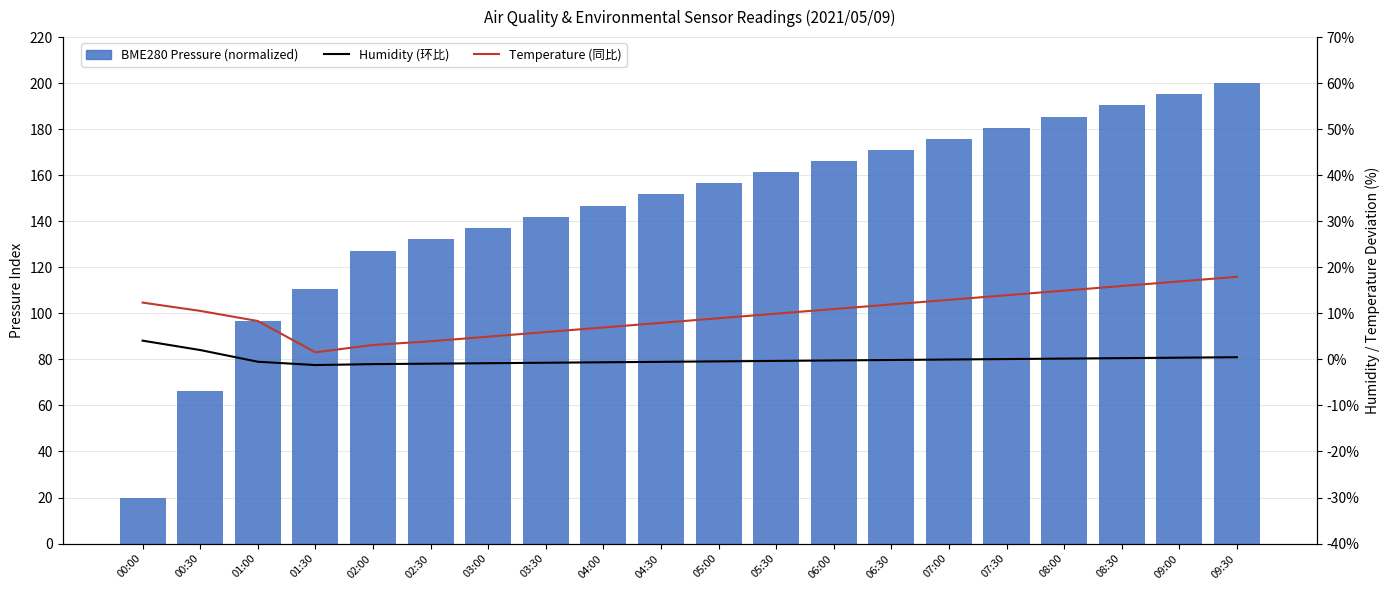

Reading right to left, transcribe all the data shown in this chart.

BME280 Pressure (normalized): 09:30=200.0	09:00=195.2	08:30=190.3	08:00=185.5	07:30=180.7	07:00=175.8	06:30=171.0	06:00=166.2	05:30=161.3	05:00=156.5	04:30=151.6	04:00=146.8	03:30=142.0	03:00=137.1	02:30=132.3	02:00=127.2	01:30=110.6	01:00=96.6	00:30=66.5	00:00=20.0
BME280 Humidity (deviation): 09:30=0.5	09:00=0.4	08:30=0.3	08:00=0.2	07:30=0.1	07:00=-0.0	06:30=-0.1	06:00=-0.2	05:30=-0.3	05:00=-0.4	04:30=-0.5	04:00=-0.6	03:30=-0.7	03:00=-0.8	02:30=-0.9	02:00=-1.0	01:30=-1.2	01:00=-0.5	00:30=2.0	00:00=4.1
BME280 Temperature (scaled): 09:30=17.9	09:00=16.9	08:30=15.9	08:00=14.9	07:30=13.9	07:00=12.9	06:30=11.9	06:00=10.9	05:30=9.9	05:00=8.9	04:30=7.9	04:00=6.9	03:30=5.9	03:00=4.9	02:30=3.9	02:00=3.1	01:30=1.5	01:00=8.3	00:30=10.5	00:00=12.3